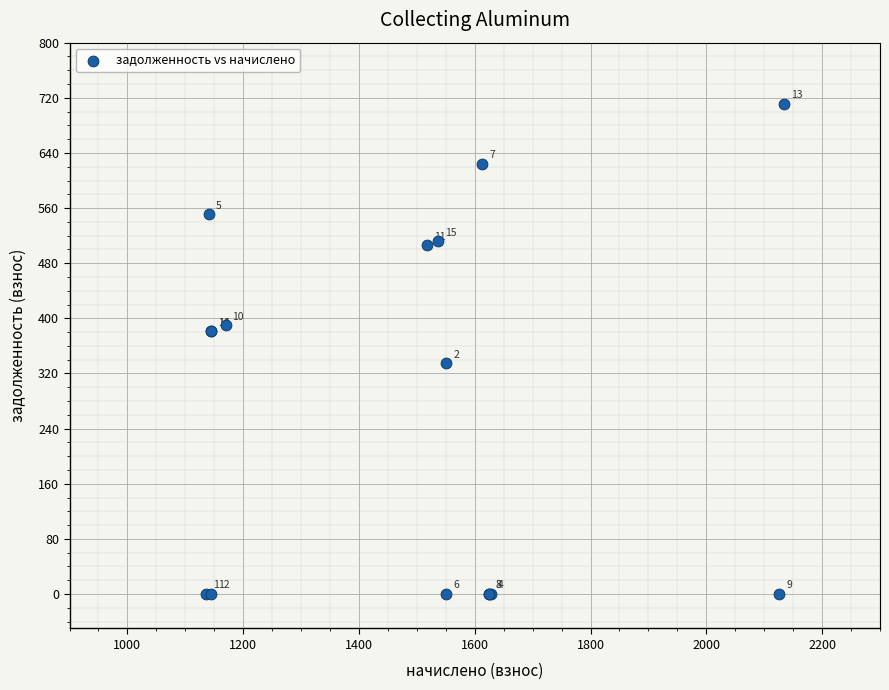

What Y value in the scatter plot is closest to 355?

335.1